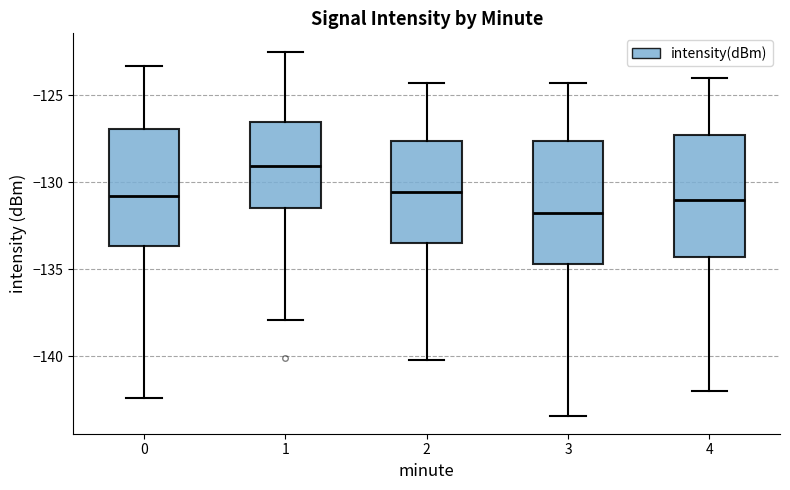

Where does the median line of the box at x = 0 sit on the y-axis? The values are not printed on the chart, so give them approximately, as read against the axis.

-131.0